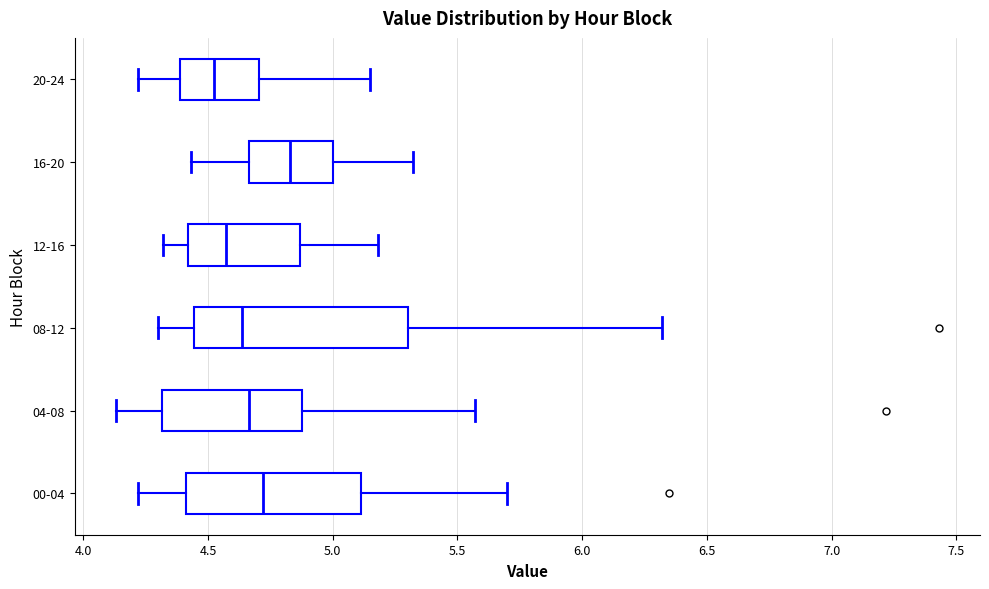

Comparing the boxes themselves (not the whiskers), which one is the widest?

08-12